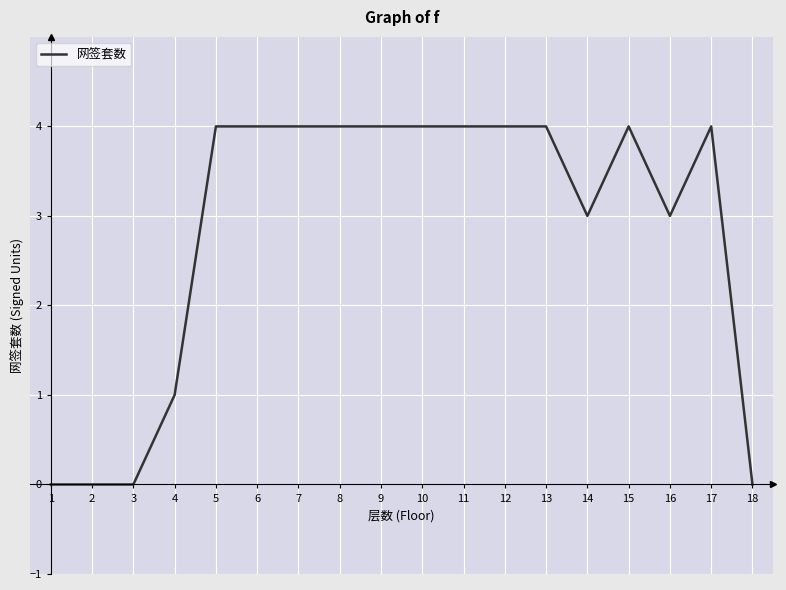

What is the difference between the maximum and minimum values?

4